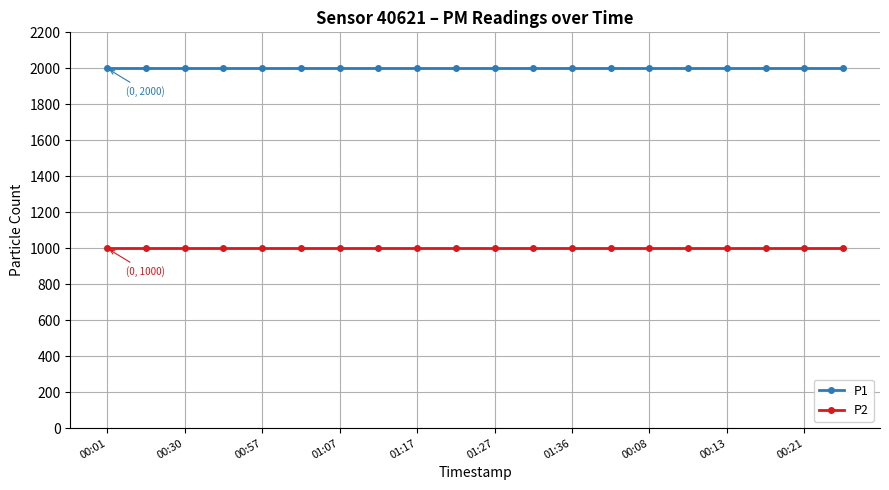

What is the value of the P1 point at the 12th from the left?

1999.9